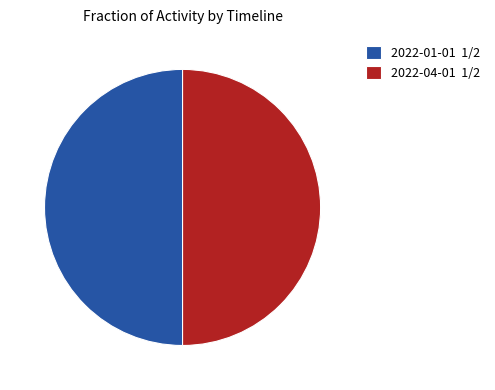

What is the ratio of the value at 2022-04-01 1/2 to the value at 2022-01-01 1/2?

1.0